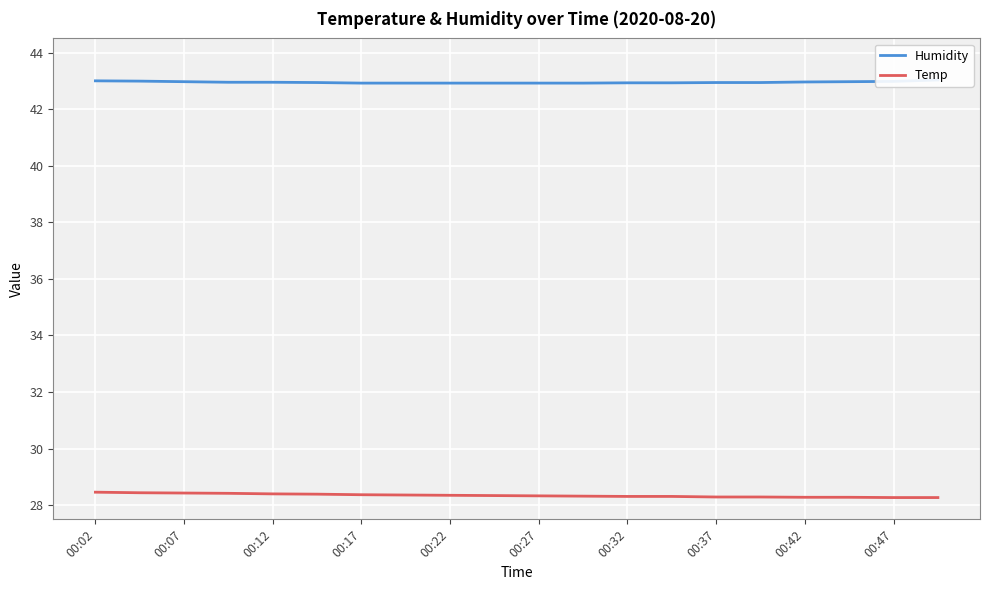

What is the sum of all Humidity values?

859.0